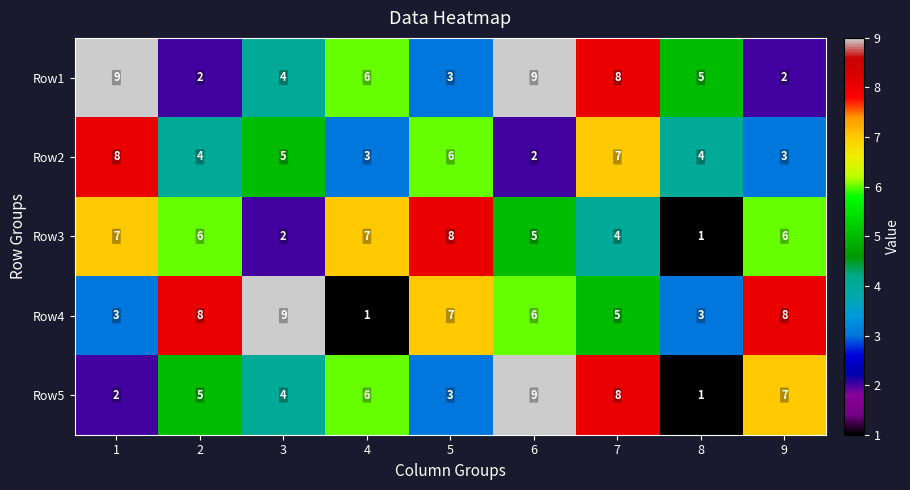

How many categories are shown in the chart?

9